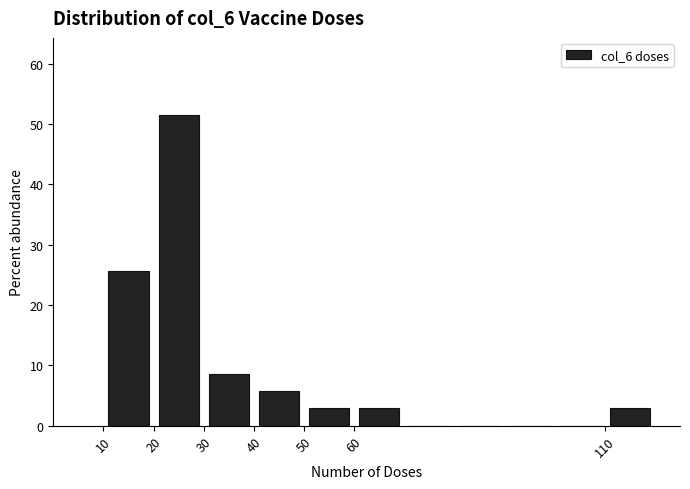

Reading left to right, transcribe this chart: for each bar, give the range it covers on the x-axis and its height. The values are not printed on the chart, so give them approximately, as read against the axis.

10 to 20: 26
20 to 30: 51
30 to 40: 9
40 to 50: 6
50 to 60: 3
60 to 70: 3
70 to 80: 0
80 to 90: 0
90 to 100: 0
100 to 110: 0
110 to 120: 3